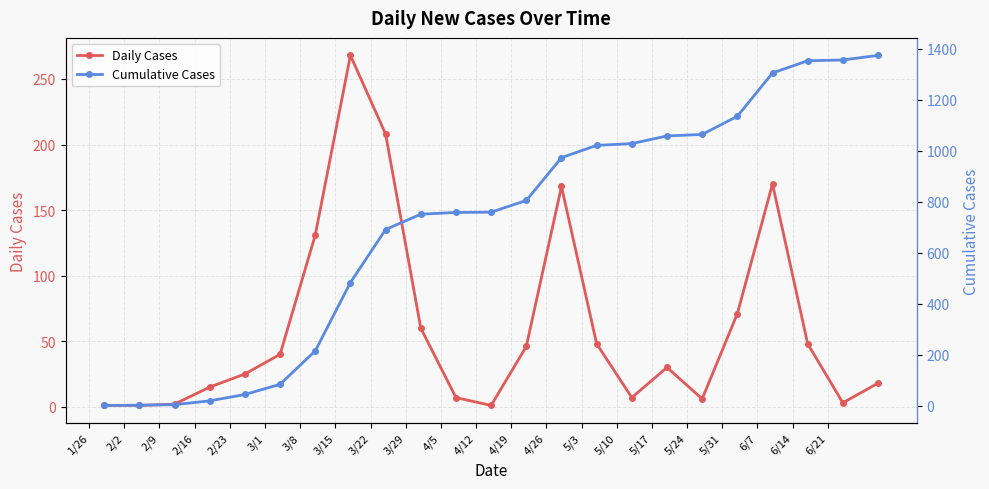

Where is Daily Cases nearest to the value 134?

3/8